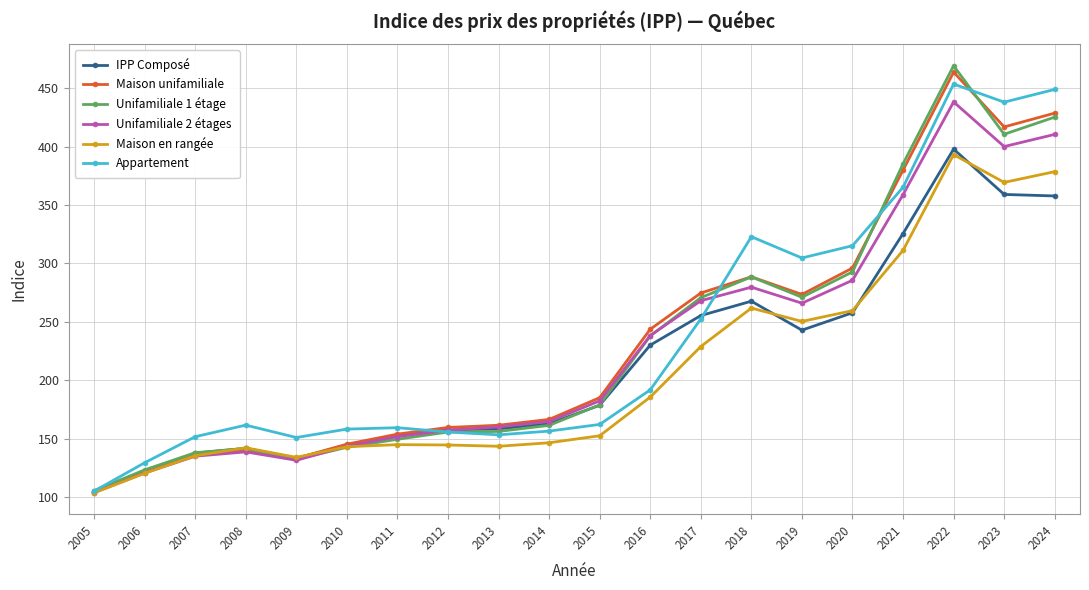

True or false: Unifamiliale 1 étage has more than 1 interior local peaks.

True